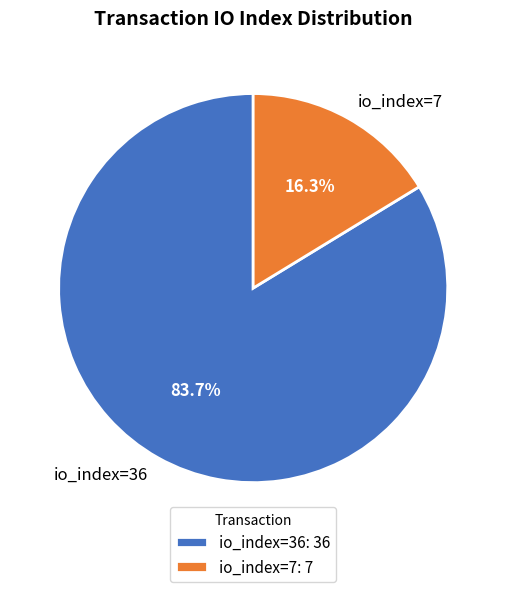

How much of the chart is everything except io_index=7?

83.7%